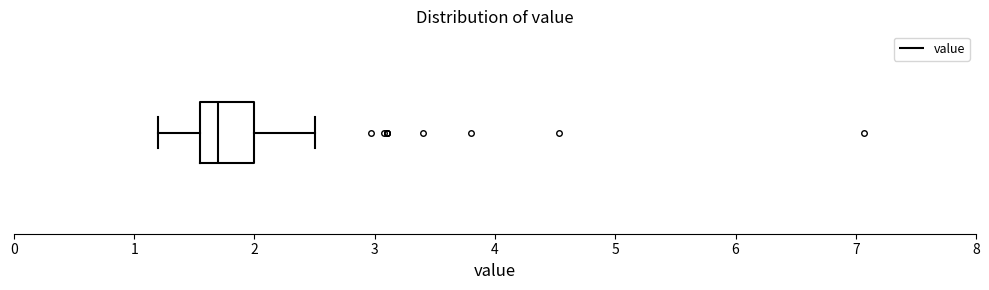

Read this box plot against the x-axis: the position of the median line, the range covered by the box, and the ends of both whiskers. The values are not printed on the chart, so give them approximately, as read against the axis.

median 1.7, box 1.6 to 2.0, whiskers 1.2 to 2.5